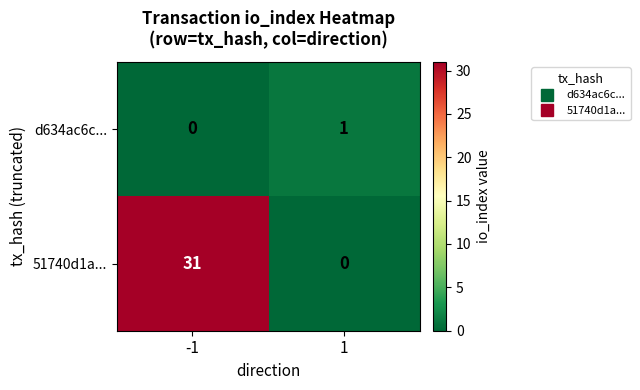

How many values in the d634ac6c... series are below 1?

1